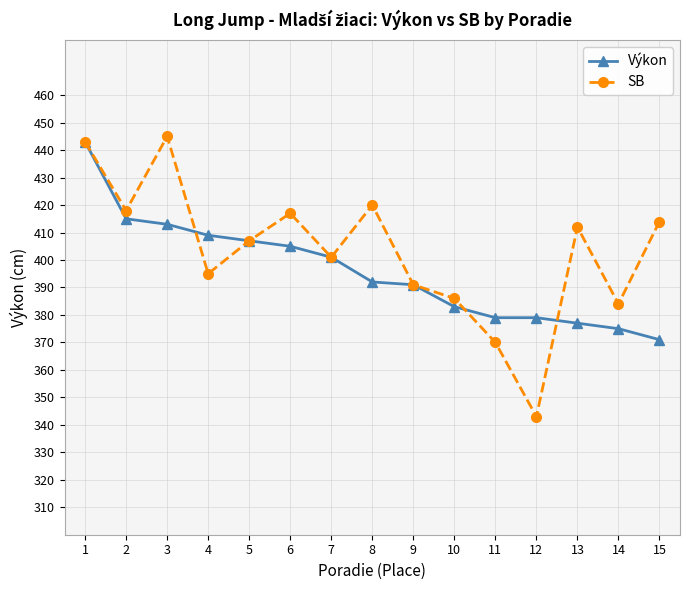

How many series are shown in this chart?

2